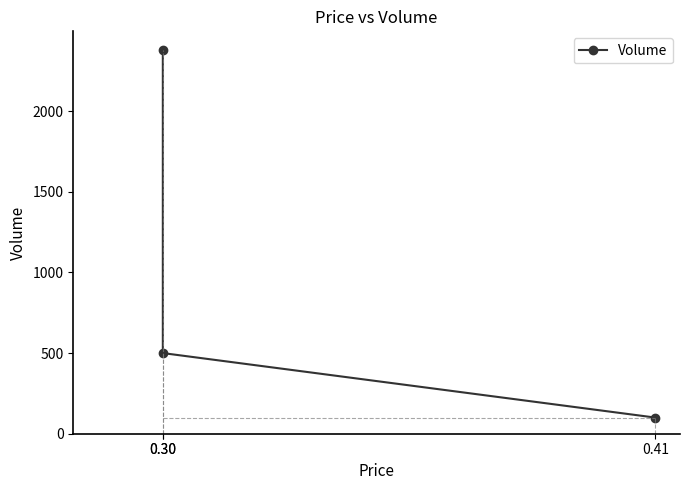

List the labels in order of value, largest first.

0.30, 0.30, 0.41